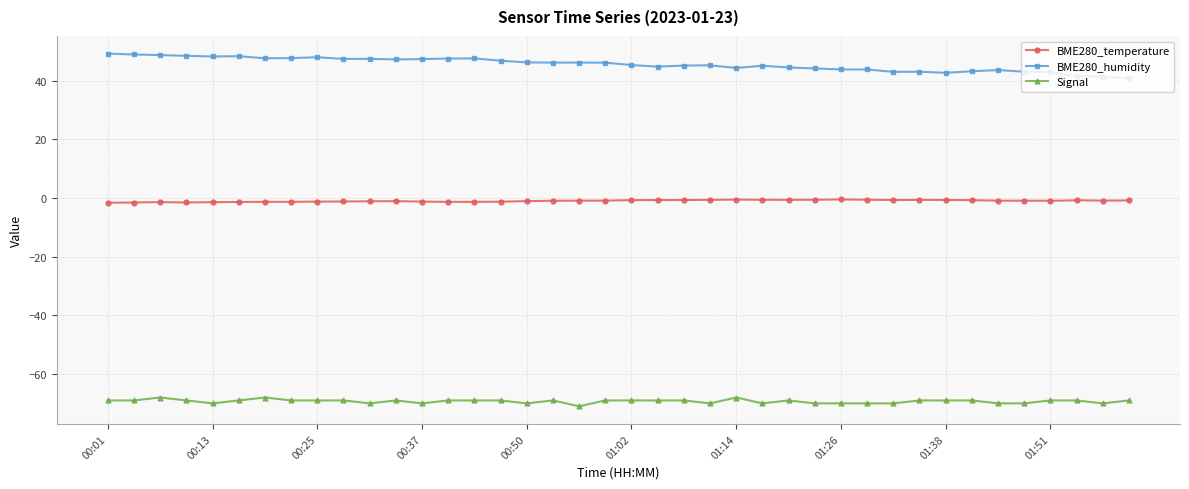

What is the smallest value displayed?

-71.0